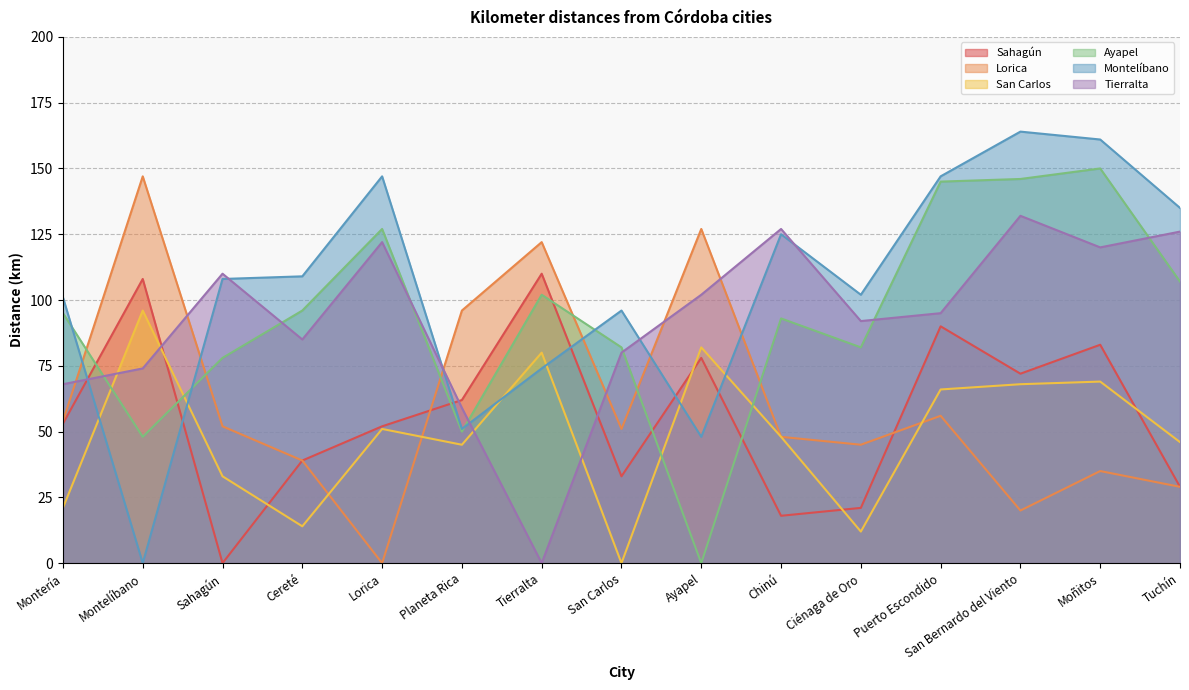

What is the sum of all San Carlos values?

731